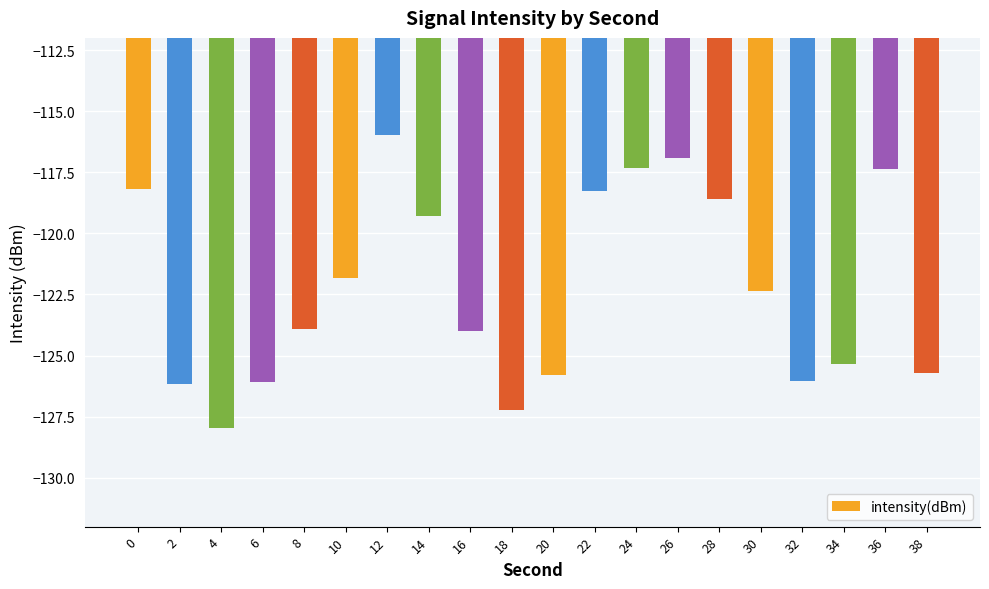

Is it true that the value at 36 is -117.4?

True